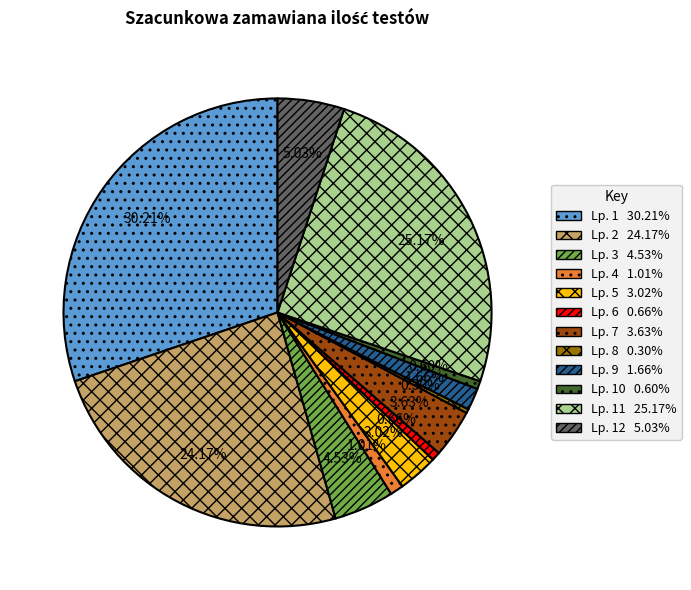

Is there any slice that represents more than half of the pie?

No